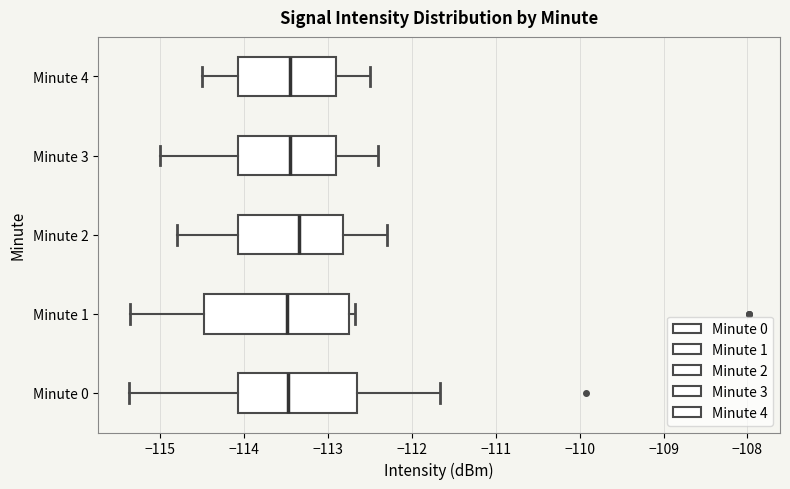

Reading bottom to top, transcribe this box plot: for each box, give where its median line is, the range the box spans, and where its two whiskers end, as read against the x-axis. The values are not printed on the chart, so give them approximately, as read against the axis.

Minute 0: median -113.5, box -114.1 to -112.7, whiskers -115.4 to -111.7
Minute 1: median -113.5, box -114.5 to -112.7, whiskers -115.4 to -112.7 (just right of the box's right edge)
Minute 2: median -113.3, box -114.1 to -112.8, whiskers -114.8 to -112.3
Minute 3: median -113.4, box -114.1 to -112.9, whiskers -115.0 to -112.4
Minute 4: median -113.4, box -114.1 to -112.9, whiskers -114.5 to -112.5